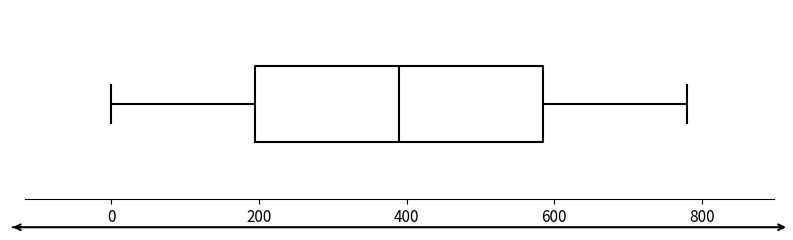

Where does the median line of the box sit on the x-axis? The values are not printed on the chart, so give them approximately, as read against the axis.

400